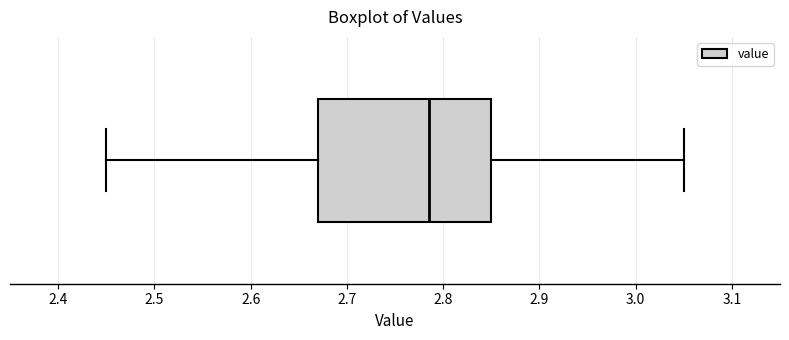

Where does the median line of the box sit on the x-axis? The values are not printed on the chart, so give them approximately, as read against the axis.

2.79